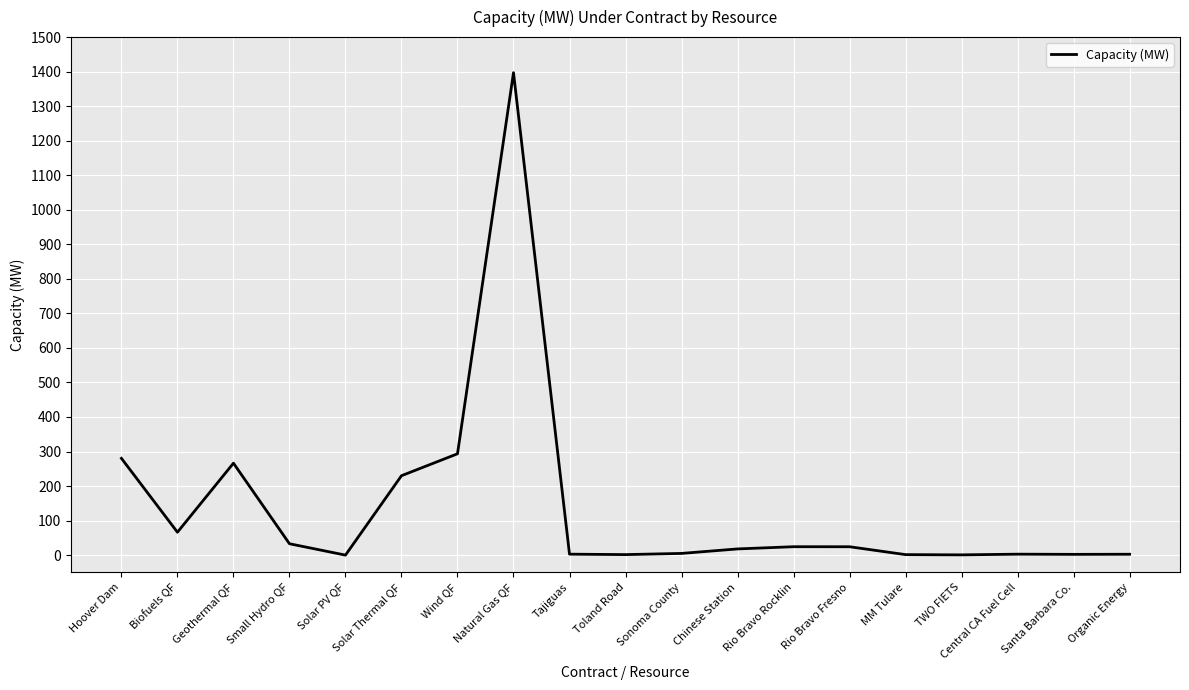

Which has a higher value, Small Hydro QF or Toland Road?

Small Hydro QF